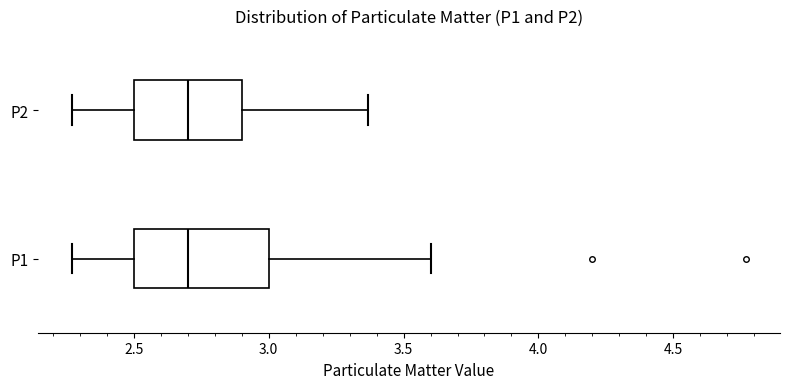

Reading bottom to top, read every box against the x-axis: the position of its median line, the range the box covers, and the ends of its whiskers. The values are not printed on the chart, so give them approximately, as read against the axis.

P1: median 2.70, box 2.50 to 3.00, whiskers 2.25 to 3.60
P2: median 2.70, box 2.50 to 2.90, whiskers 2.25 to 3.35